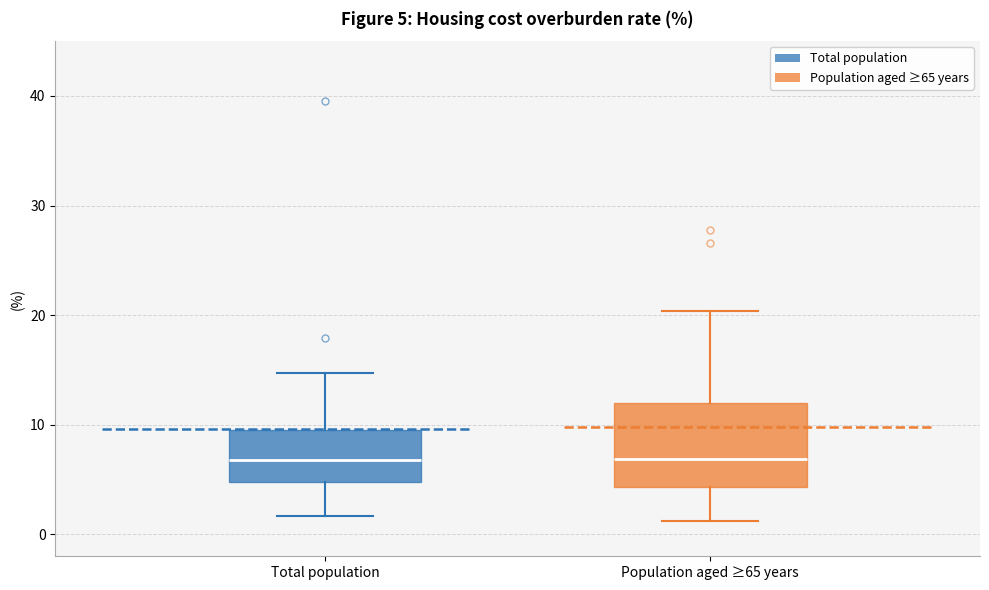

Which box is the tallest, from its lower edge to its upper edge?

Population aged ≥65 years